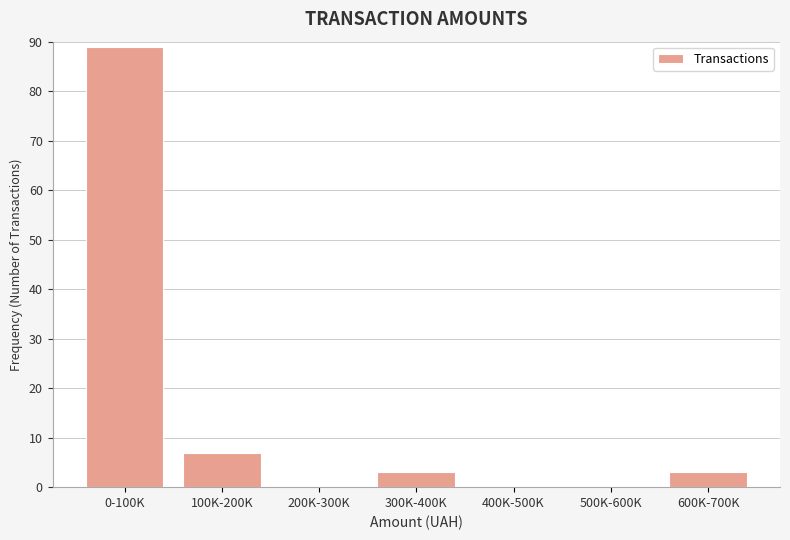

Reading right to left, list all the values displayed in this chart.

600K-700K=3	500K-600K=0	400K-500K=0	300K-400K=3	200K-300K=0	100K-200K=7	0-100K=89